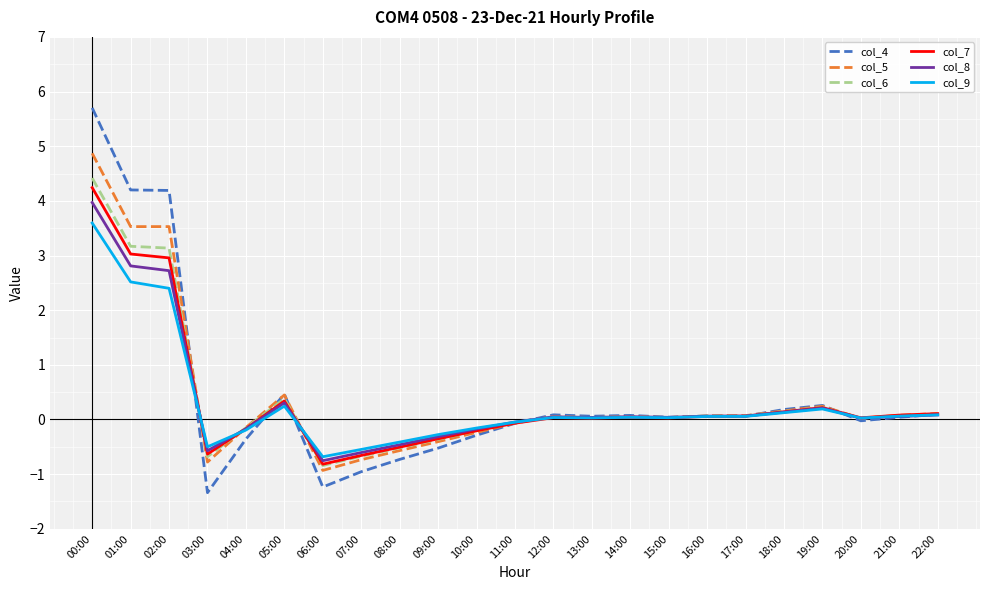

Does the chart have visible grid lines?

Yes